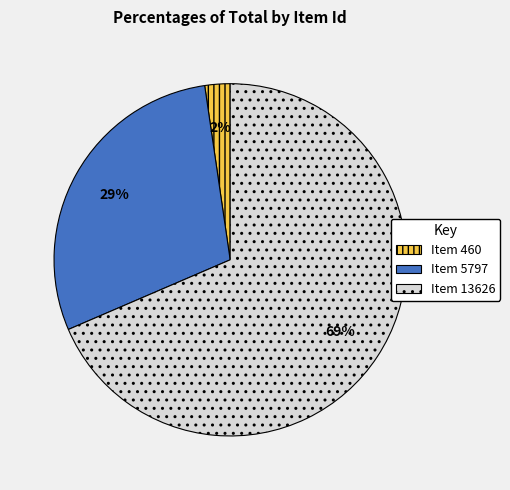

Approximately how many times larger is the value at Item 460 compared to Item 5797?

0.1